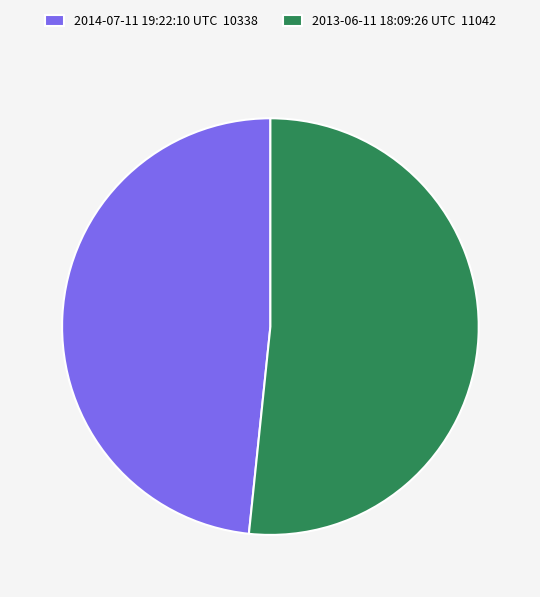

Is it true that 2014-07-11 19:22:10 UTC is 34% of the pie?

False